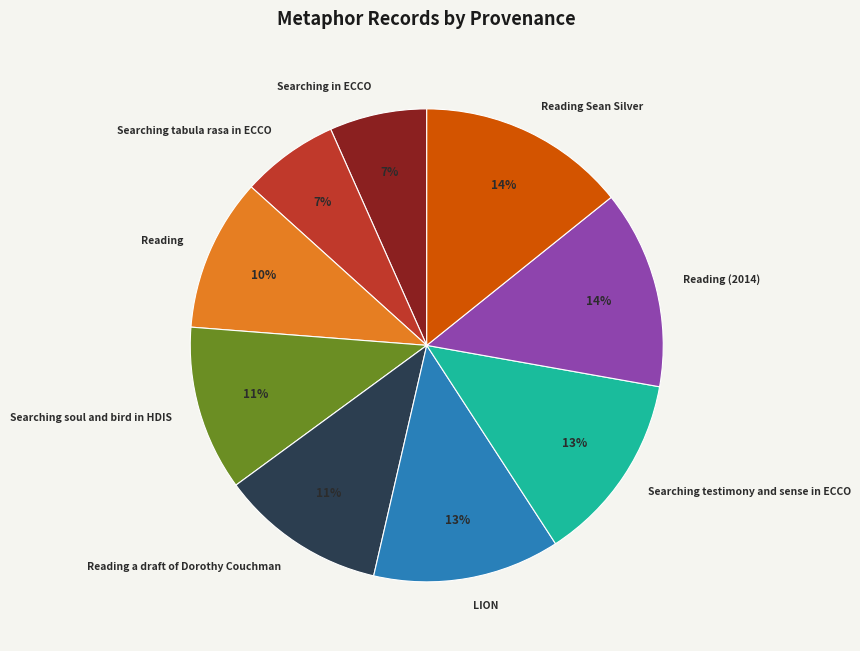

To the nearest percent, what percentage of the pie is Searching tabula rasa in ECCO?

7%